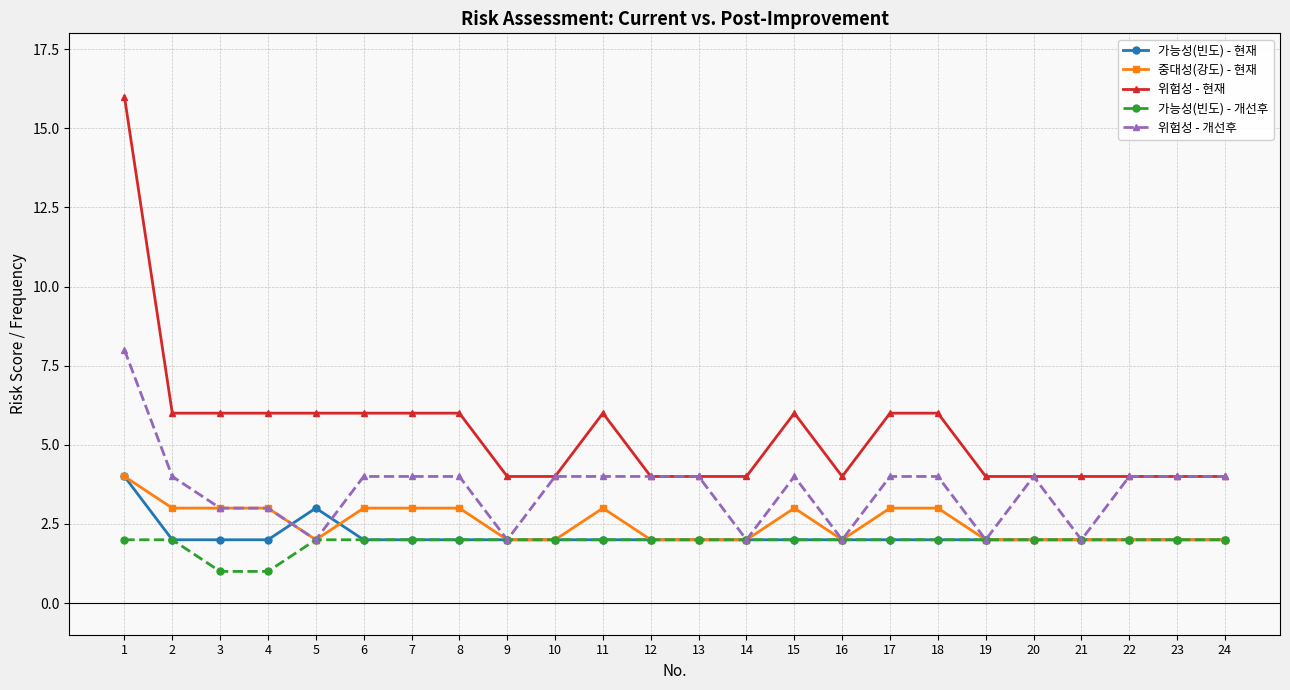

Which series has the widest spread of values?

위험성 - 현재